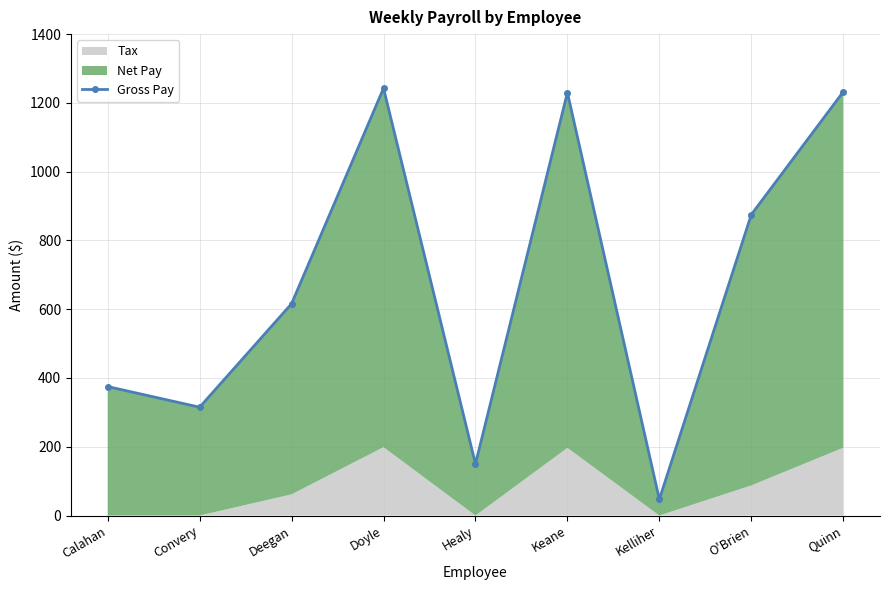

How many lines are shown in the chart?

1